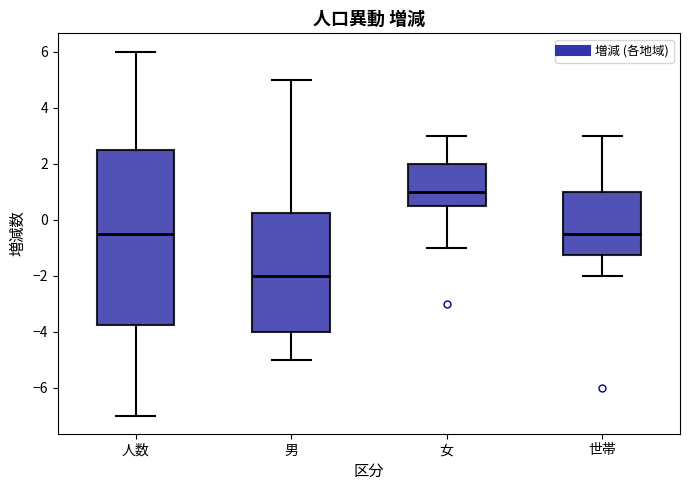

Where does the upper whisker of the box for 女 end on the y-axis? The values are not printed on the chart, so give them approximately, as read against the axis.

3.0